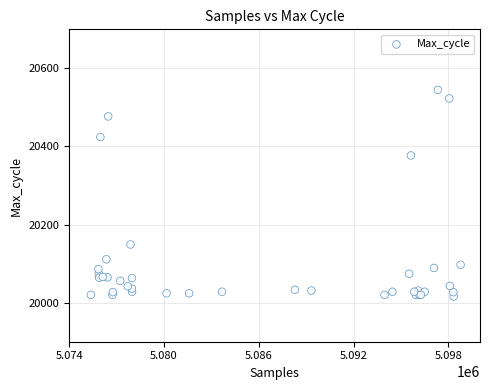

What Y value in the scatter plot is closest to 20280?

20377